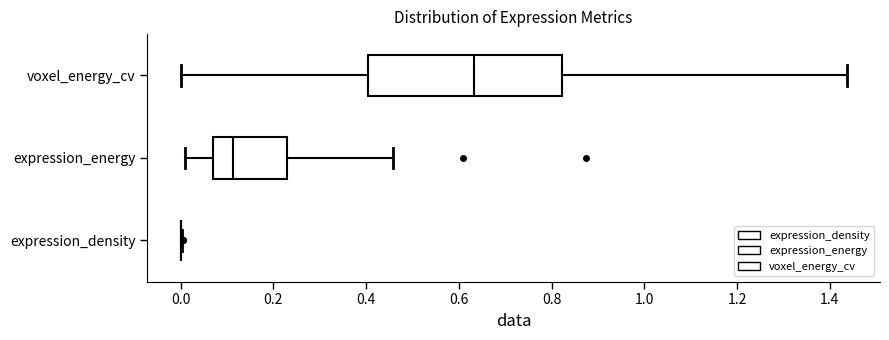

Which box is the widest, from its left edge to its right edge?

voxel_energy_cv